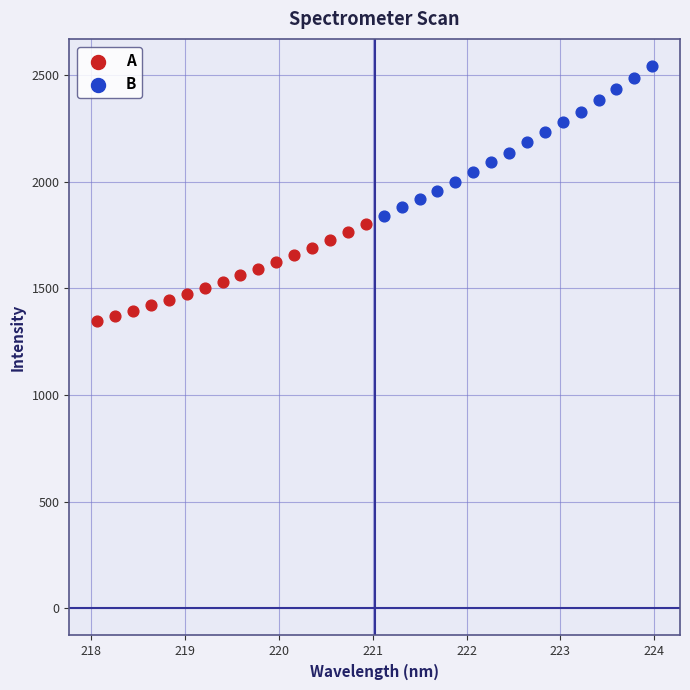

What are all the series names shown in the legend?

A, B